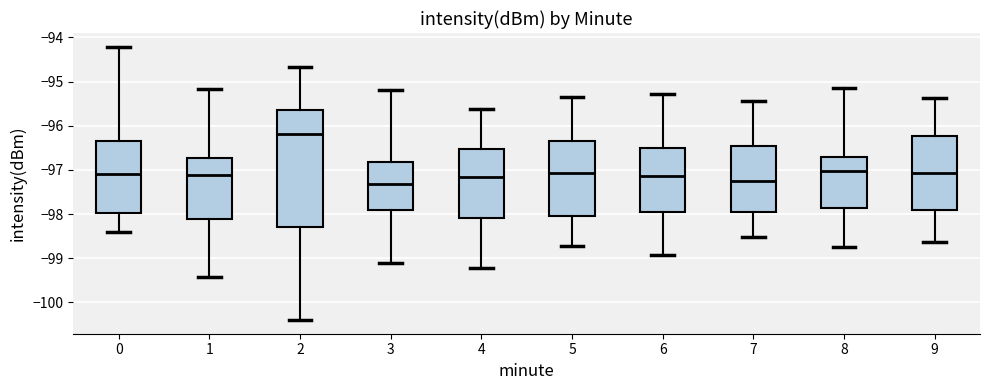

Reading left to right, transcribe this box plot: for each box, give where its median line is, the range the box spans, and where its two whiskers end, as read against the y-axis. The values are not printed on the chart, so give them approximately, as read against the axis.

0: median -97.1, box -98.0 to -96.4, whiskers -98.4 to -94.2
1: median -97.1, box -98.1 to -96.7, whiskers -99.4 to -95.2
2: median -96.2, box -98.3 to -95.6, whiskers -100.4 to -94.7
3: median -97.3, box -97.9 to -96.8, whiskers -99.1 to -95.2
4: median -97.2, box -98.1 to -96.5, whiskers -99.2 to -95.6
5: median -97.1, box -98.0 to -96.3, whiskers -98.7 to -95.4
6: median -97.1, box -97.9 to -96.5, whiskers -98.9 to -95.3
7: median -97.2, box -97.9 to -96.5, whiskers -98.5 to -95.4
8: median -97.0, box -97.9 to -96.7, whiskers -98.7 to -95.1
9: median -97.1, box -97.9 to -96.2, whiskers -98.6 to -95.4